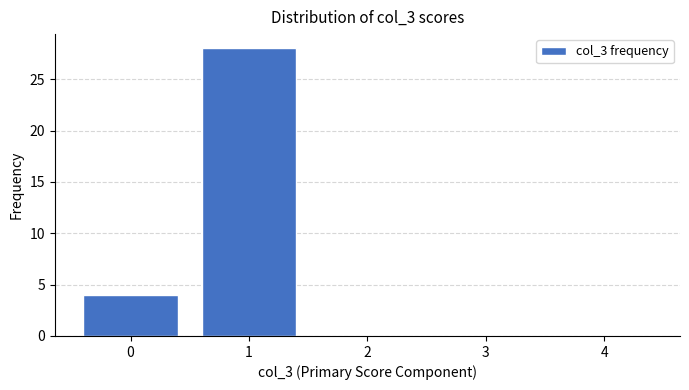

Over which range of the x-axis is the bar tallest?

0.5 to 1.5